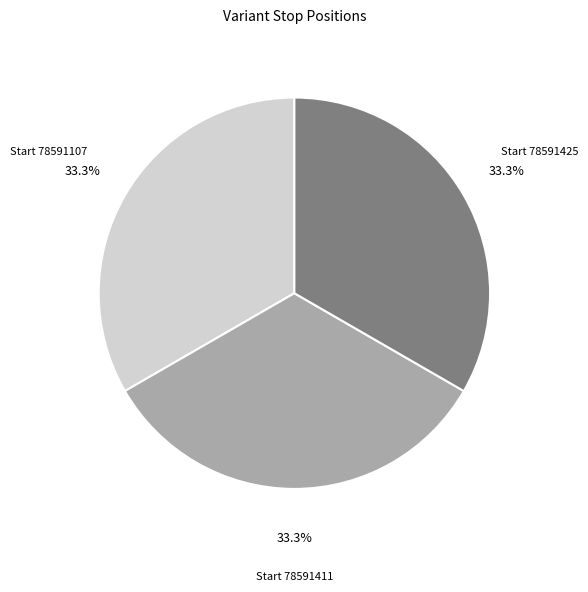

Does any single category account for the majority?

No